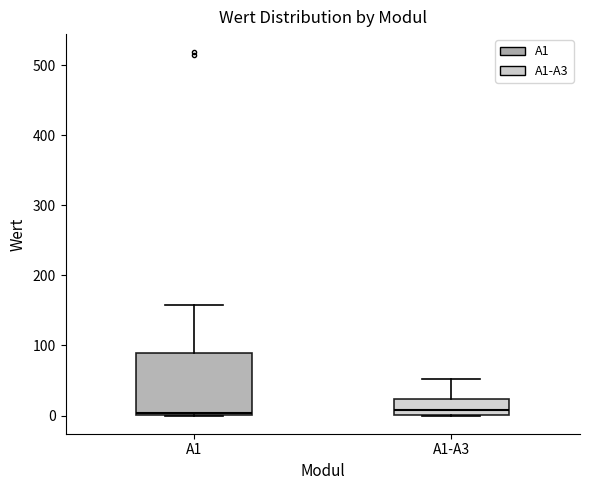

Where does the upper whisker of the box for A1-A3 end on the y-axis? The values are not printed on the chart, so give them approximately, as read against the axis.

50